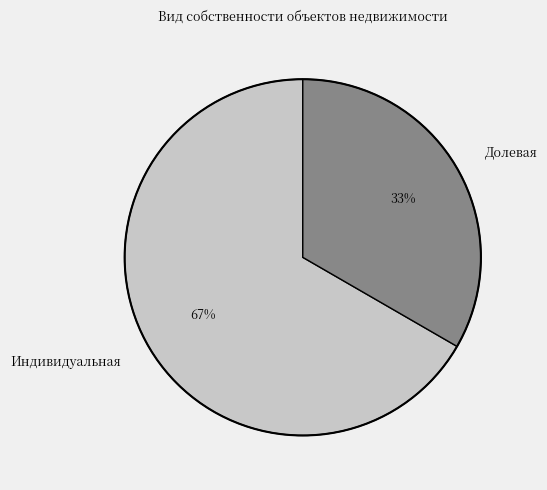

To the nearest percent, what percentage of the pie is Индивидуальная?

67%